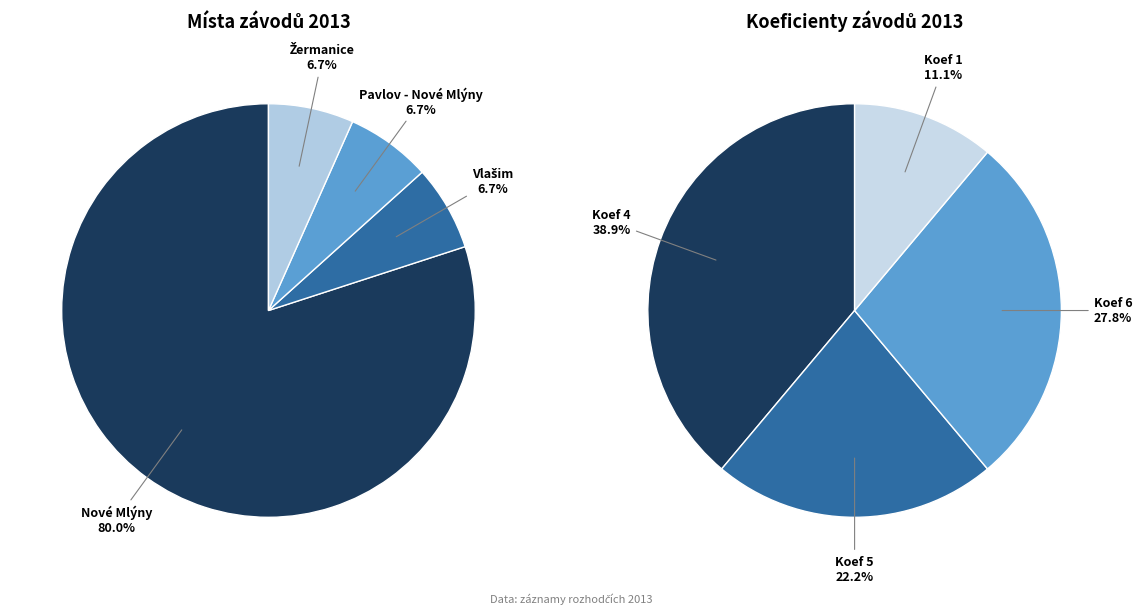

To the nearest percent, what is the difference between the Pavlov - Nové Mlýny and Nové Mlýny slice percentages?

73%